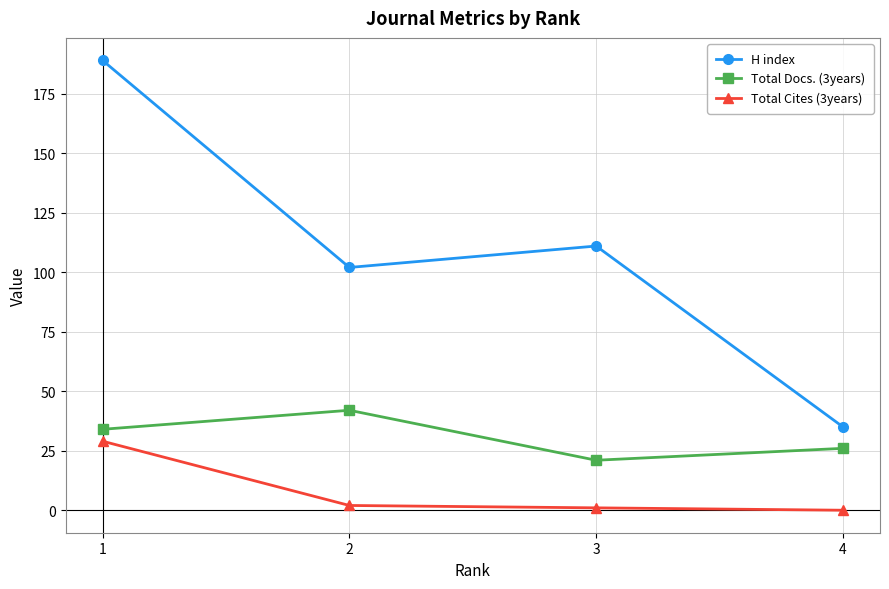

Reading left to right, transcribe all the data shown in this chart.

H index: 189	102	111	35
Total Docs. (3years): 34	42	21	26
Total Cites (3years): 29	2	1	0